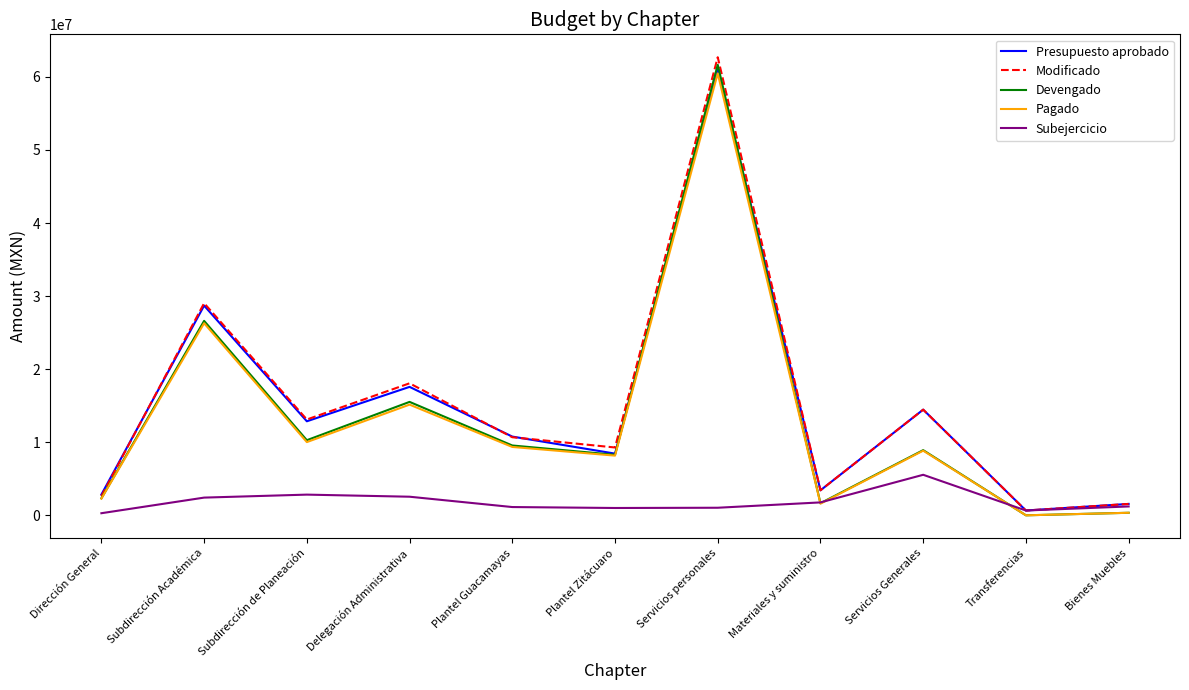

What is the approximate value of Devengado at Delegación Administrativa?

15521353.3